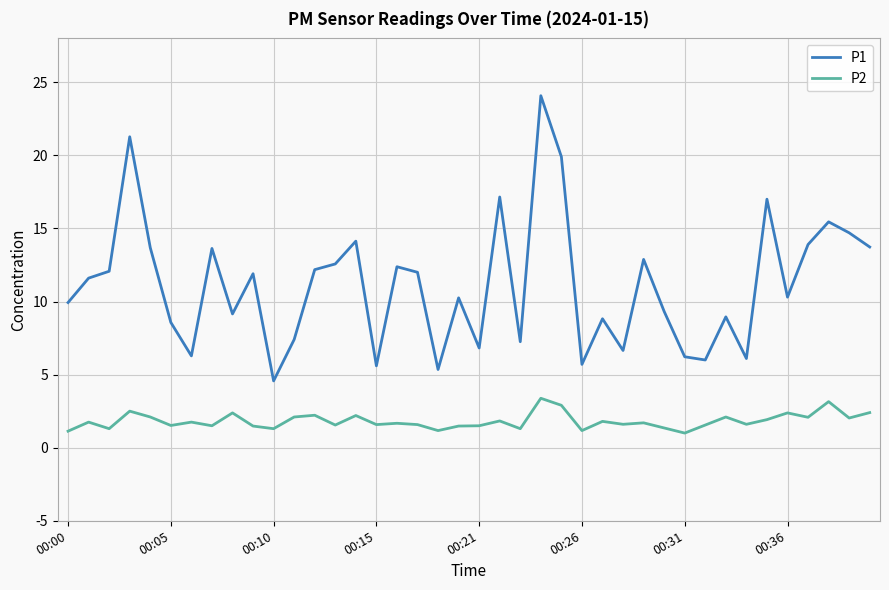

What is the minimum value for P1?

4.6